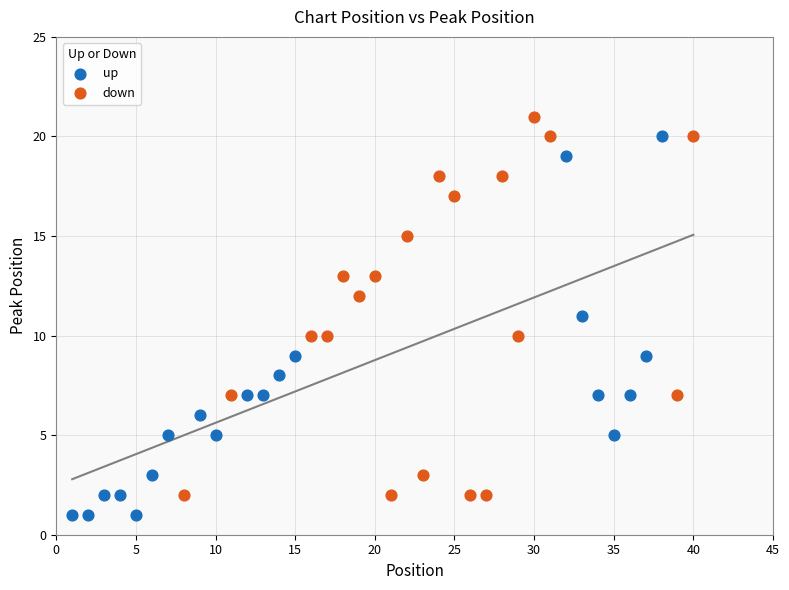

Which series reaches the maximum Y coordinate?

down